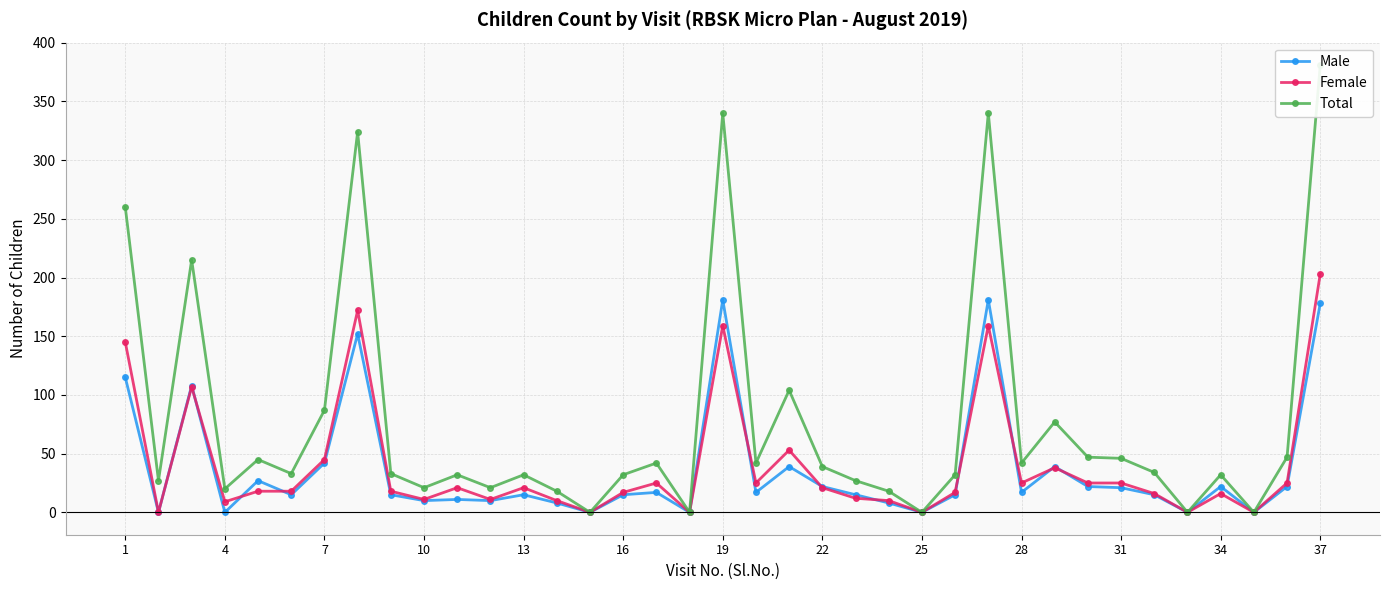

In Male, how many points are higher than both neighbors (excluding endpoints)?

11